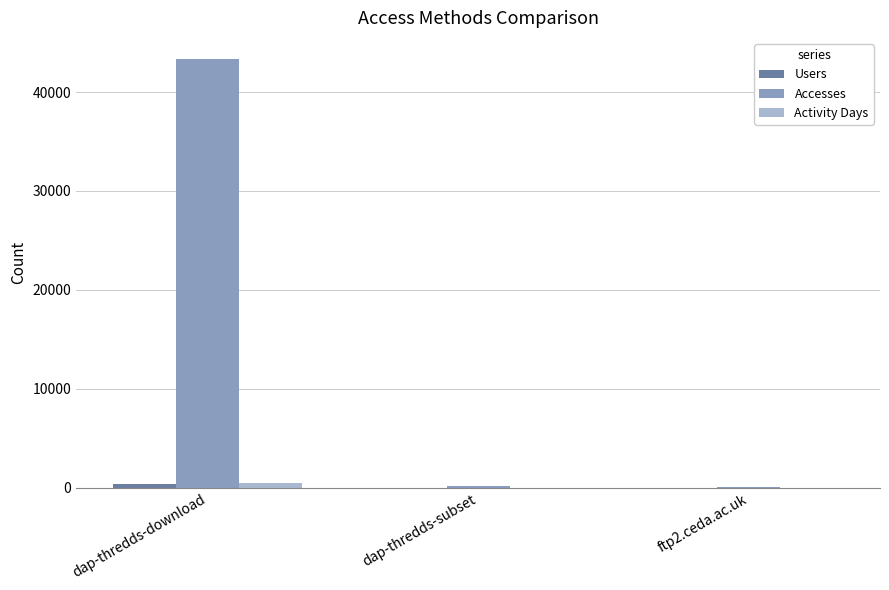

What is the spread (max minus min) of values at dap-thredds-subset?

167